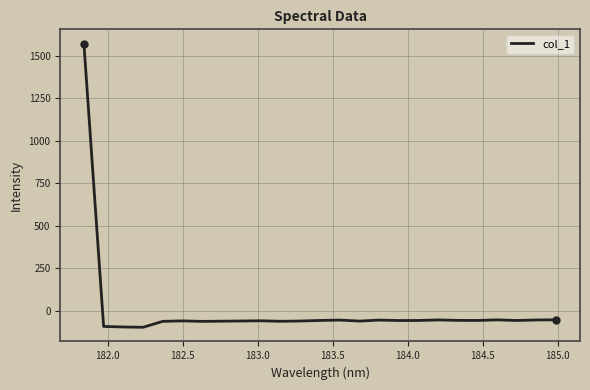

What is the average value?

3.7